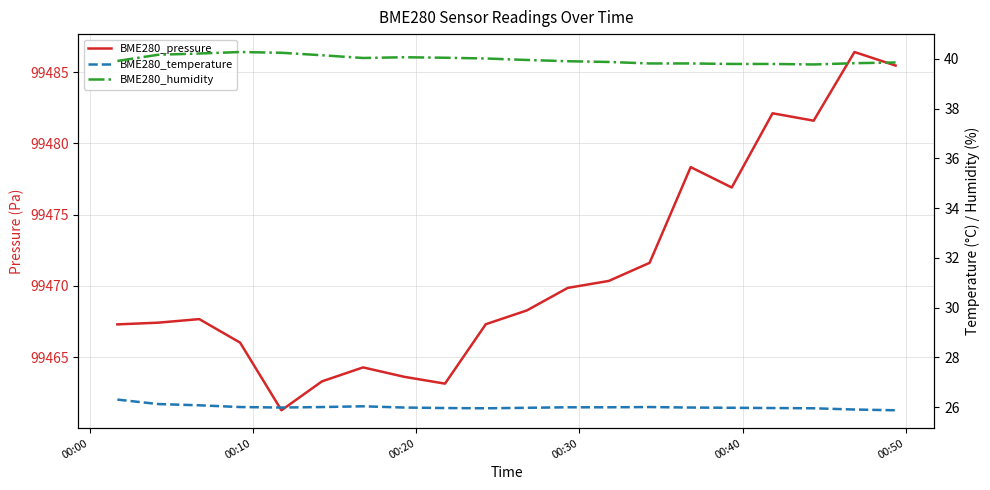

How many data points does each series have?

20